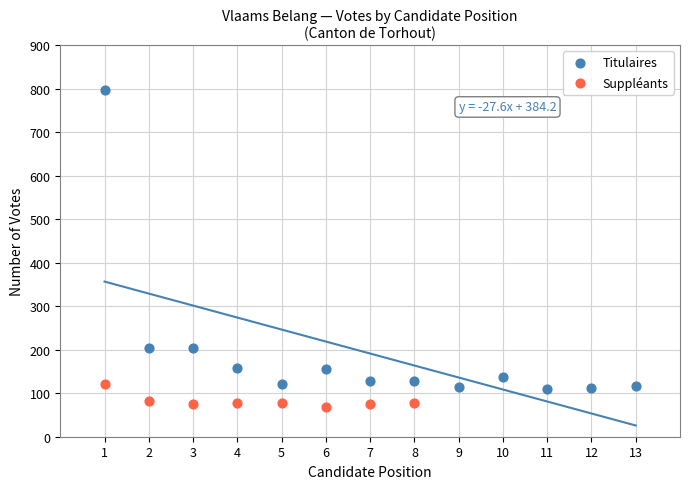

Which series has the widest spread of Y values?

Titulaires